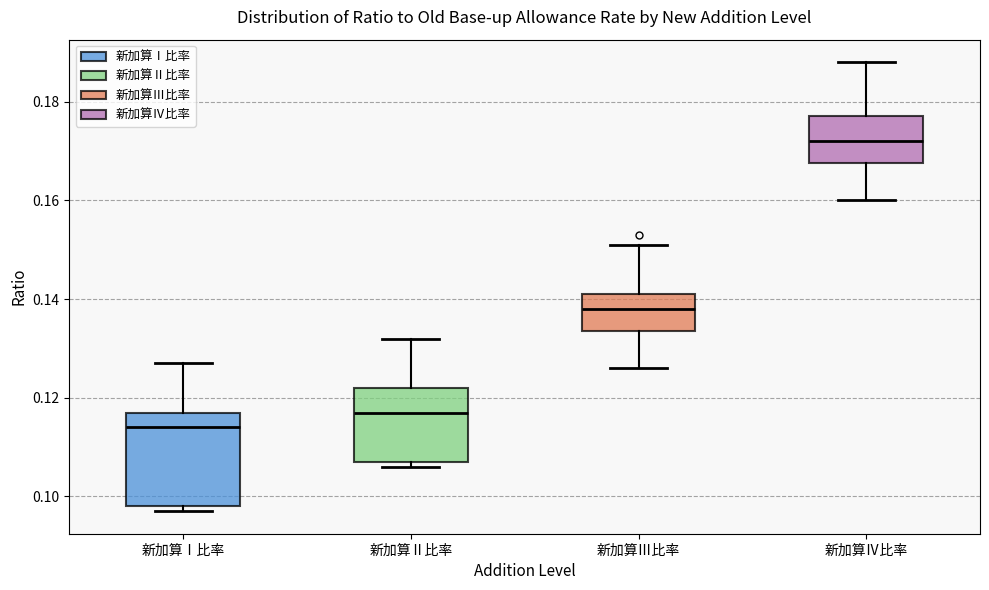

Reading left to right, transcribe this box plot: for each box, give where its median line is, the range the box spans, and where its two whiskers end, as read against the y-axis. The values are not printed on the chart, so give them approximately, as read against the axis.

新加算Ⅰ比率: median 0.114, box 0.098 to 0.118, whiskers 0.098 (just below the box's lower edge) to 0.128
新加算Ⅱ比率: median 0.118, box 0.108 to 0.122, whiskers 0.106 to 0.132
新加算Ⅲ比率: median 0.138, box 0.134 to 0.142, whiskers 0.126 to 0.152
新加算Ⅳ比率: median 0.172, box 0.168 to 0.178, whiskers 0.160 to 0.188